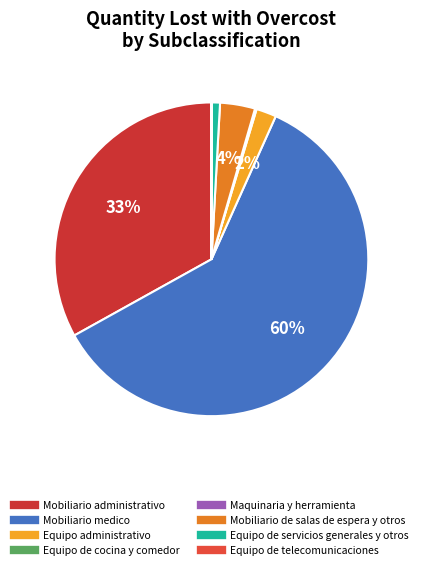

Which category has the biggest portion of the pie?

Mobiliario medico